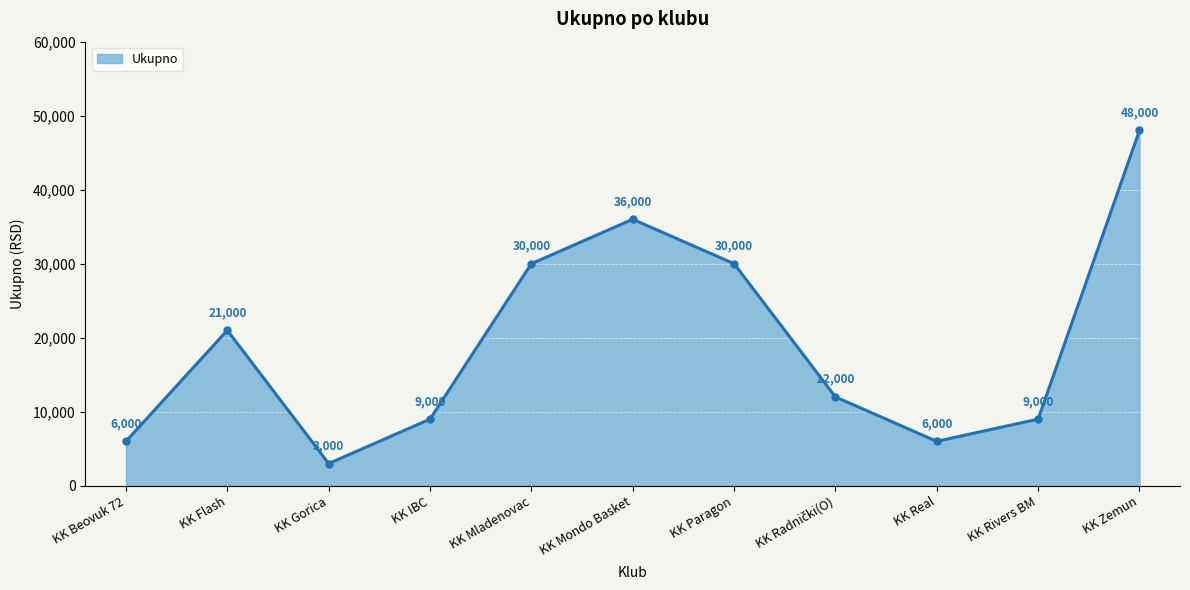

How many points are higher than both their immediate neighbors (excluding endpoints)?

2